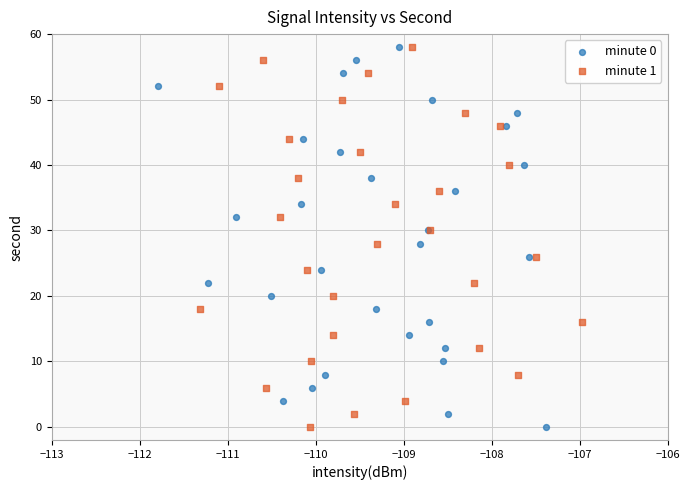

What are all the series names shown in the legend?

minute 0, minute 1